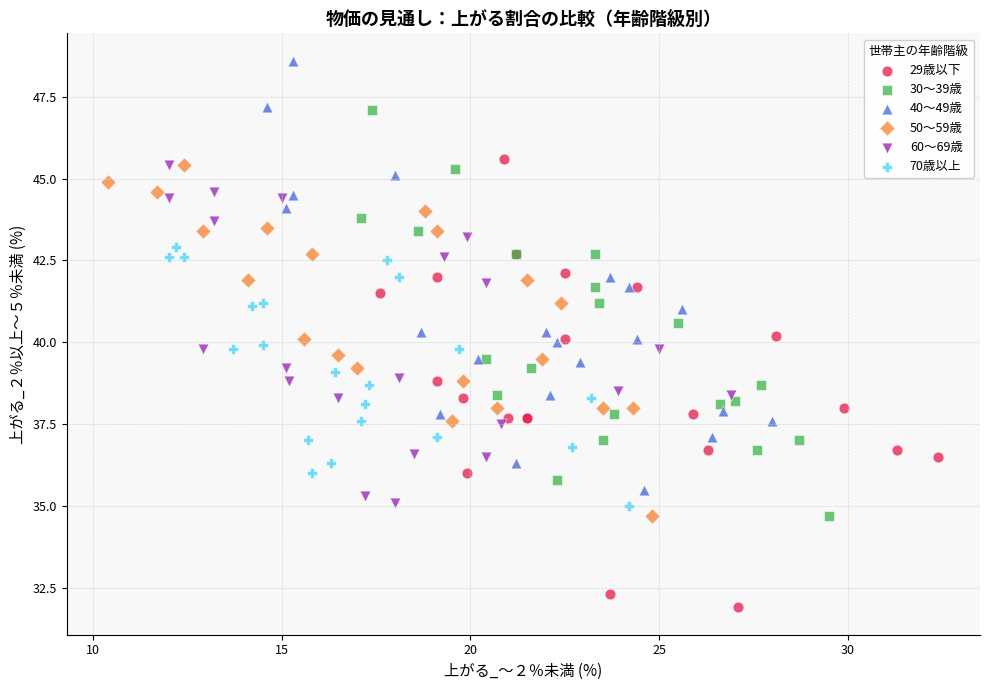

Which series reaches the minimum Y coordinate?

29歳以下